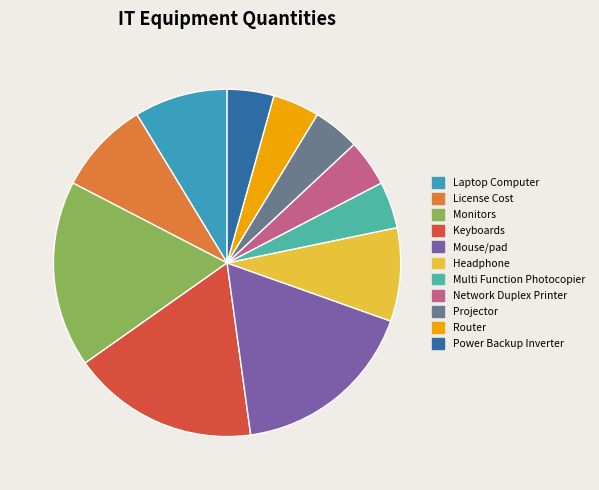

Approximately how many times larger is the value at Laptop Computer compared to Keyboards?

0.5